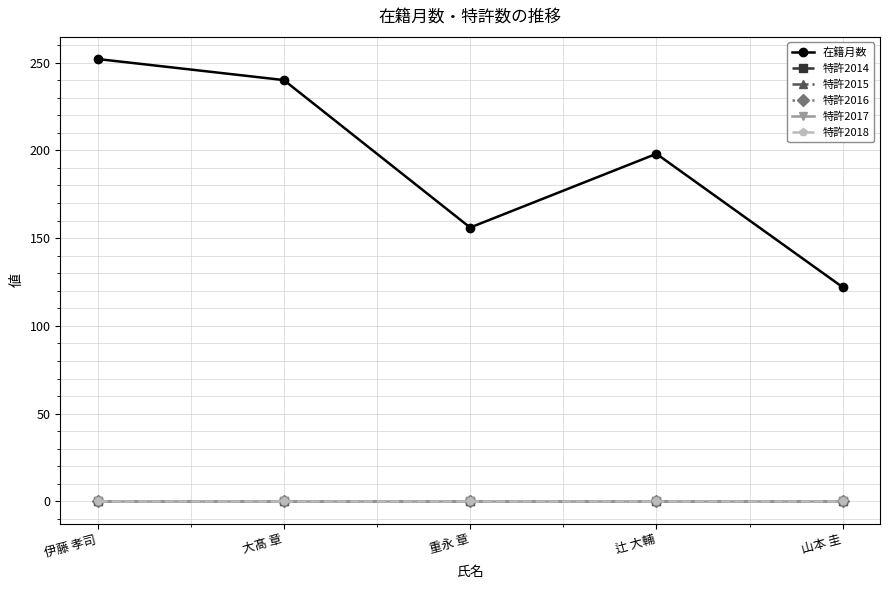

Is this an area chart (filled region under the line)?

No